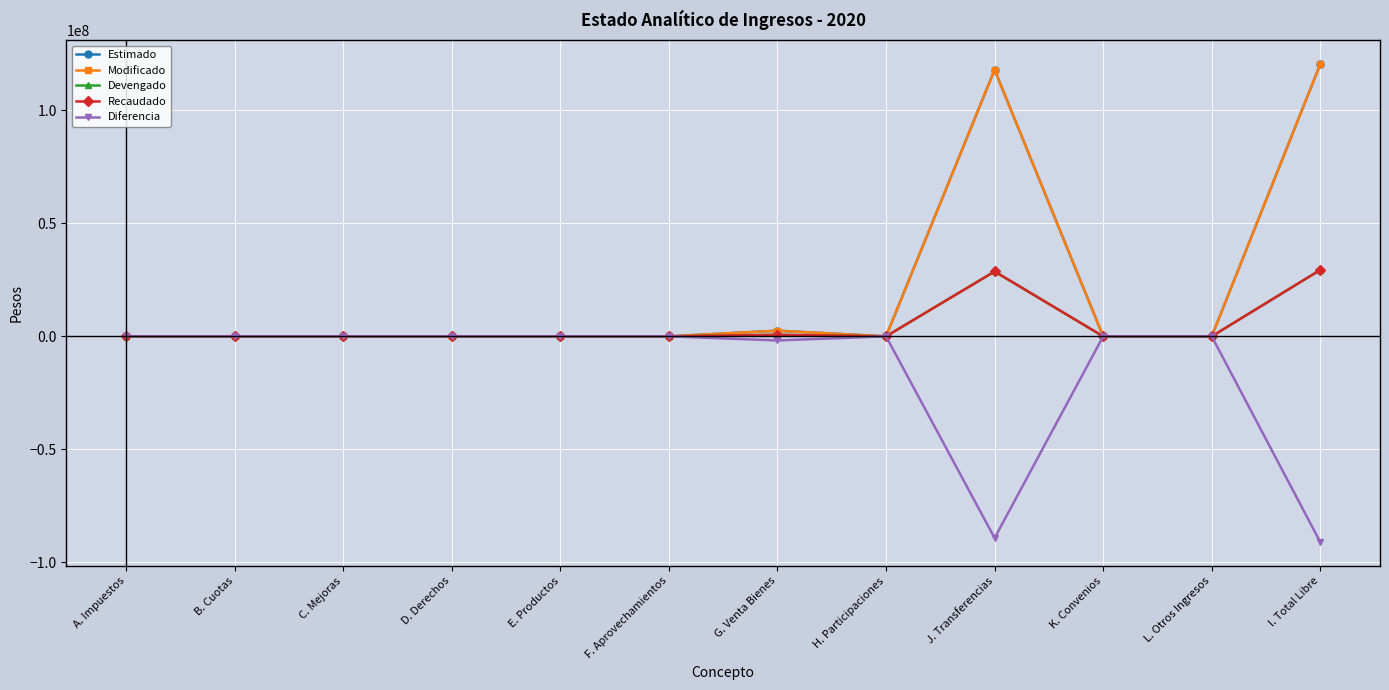

Is this an area chart (filled region under the line)?

No